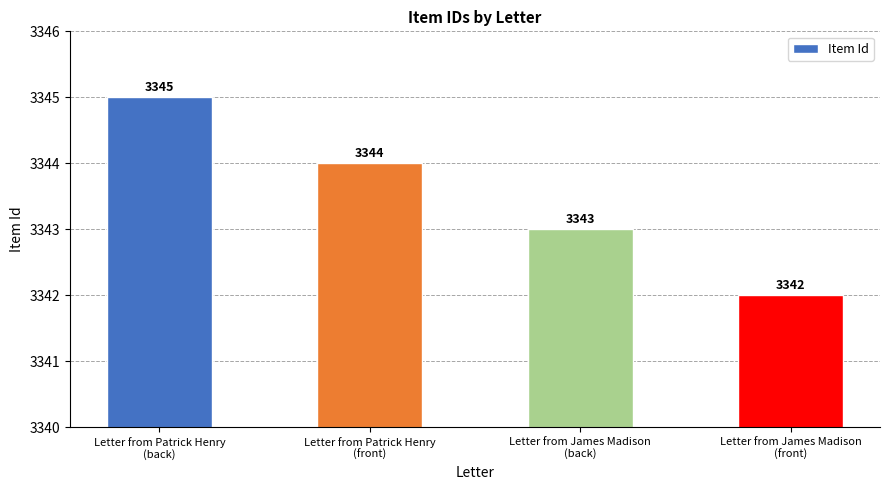

Which has a higher value, Letter from Patrick Henry
(back) or Letter from Patrick Henry
(front)?

Letter from Patrick Henry
(back)